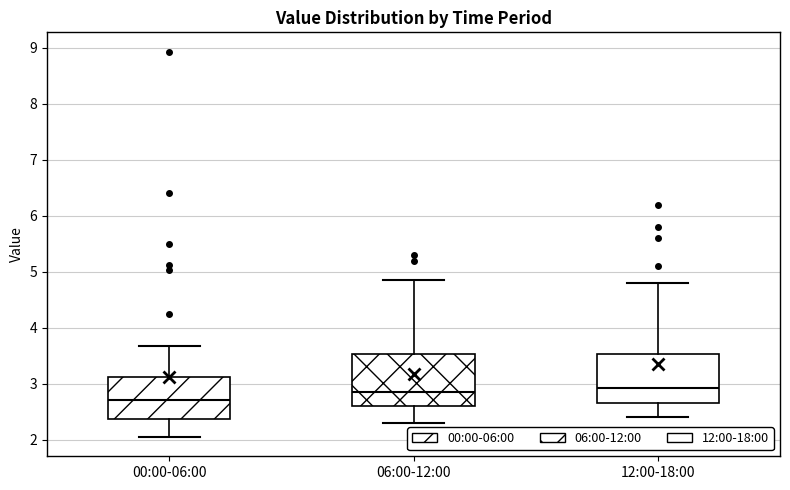

Reading left to right, transcribe this box plot: for each box, give where its median line is, the range the box spans, and where its two whiskers end, as read against the y-axis. The values are not printed on the chart, so give them approximately, as read against the axis.

00:00-06:00: median 2.7, box 2.4 to 3.1, whiskers 2.1 to 3.7
06:00-12:00: median 2.9, box 2.6 to 3.5, whiskers 2.3 to 4.9
12:00-18:00: median 2.9, box 2.7 to 3.5, whiskers 2.4 to 4.8